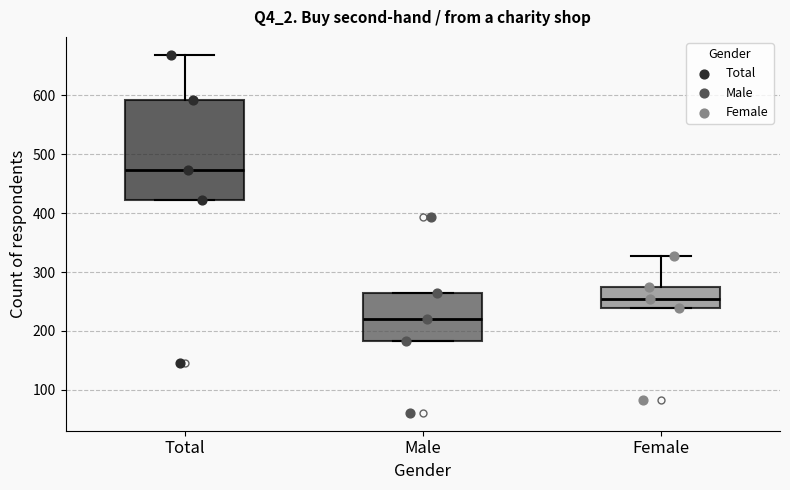

Which box is the tallest, from its lower edge to its upper edge?

Total